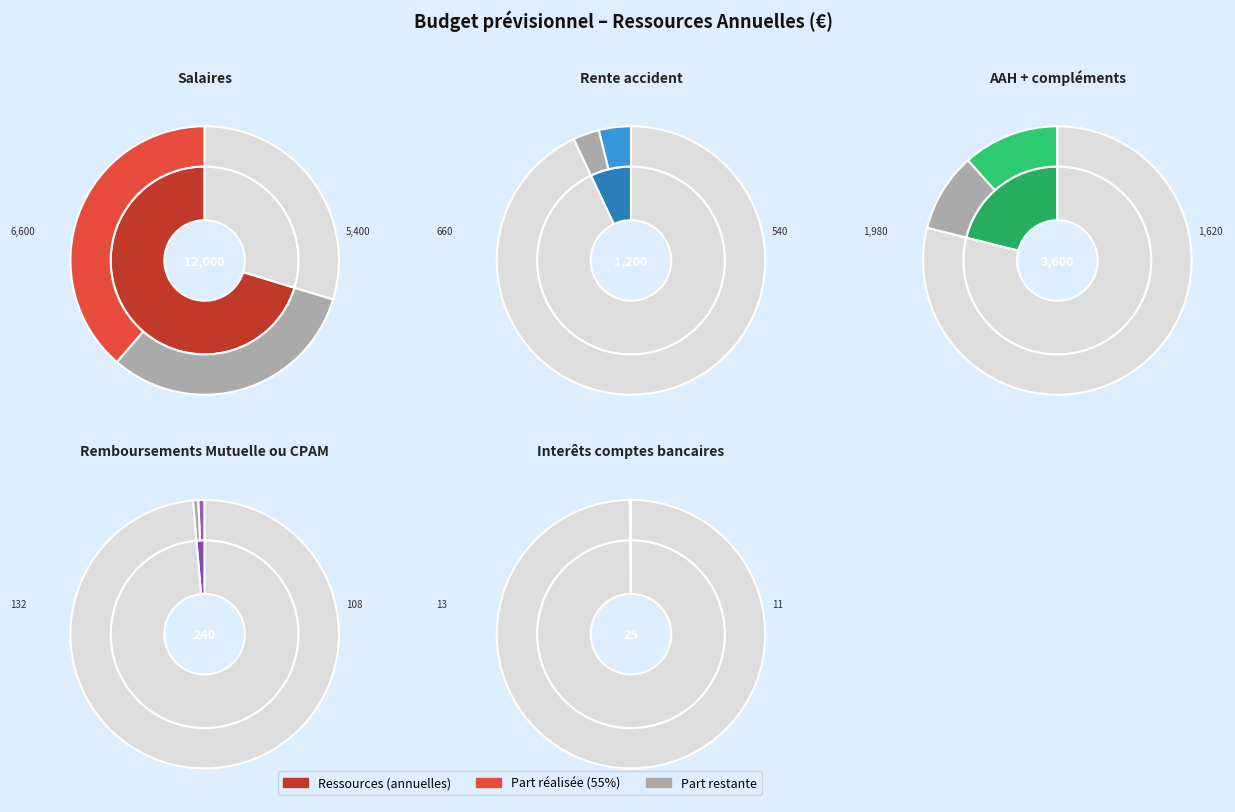

Which slice is the largest?

Salaires